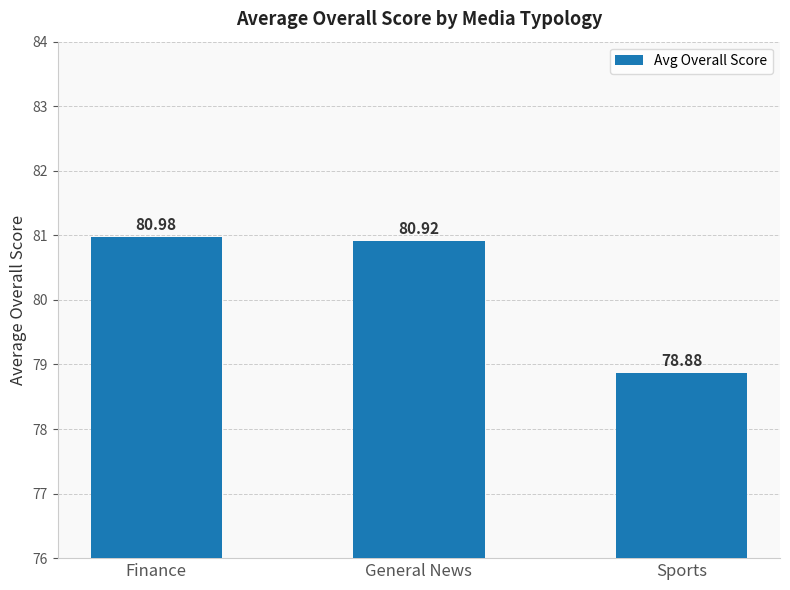

Rank the categories by value from highest to lowest.

Finance, General News, Sports